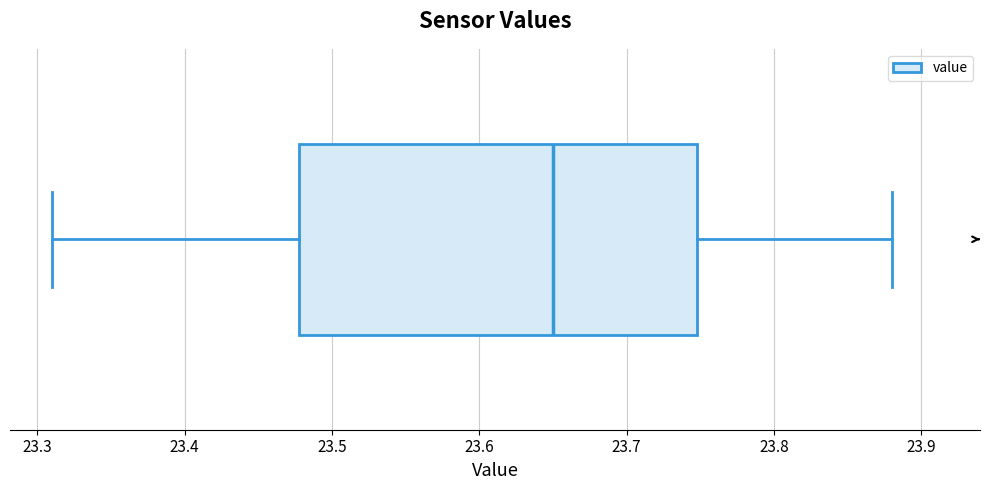

Where does the right whisker of the box end on the x-axis? The values are not printed on the chart, so give them approximately, as read against the axis.

23.88